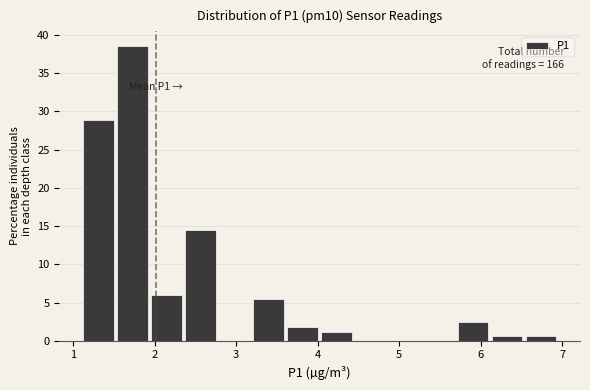

Over which range of the x-axis is the bar tallest?

1.5 to 1.9